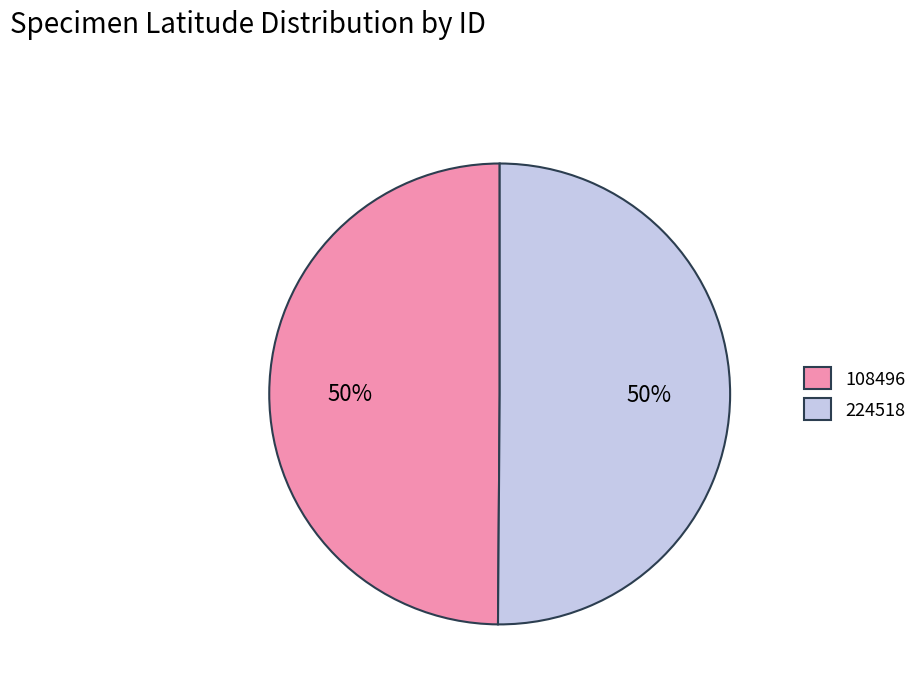

To the nearest percent, what portion does 224518 represent?

50%